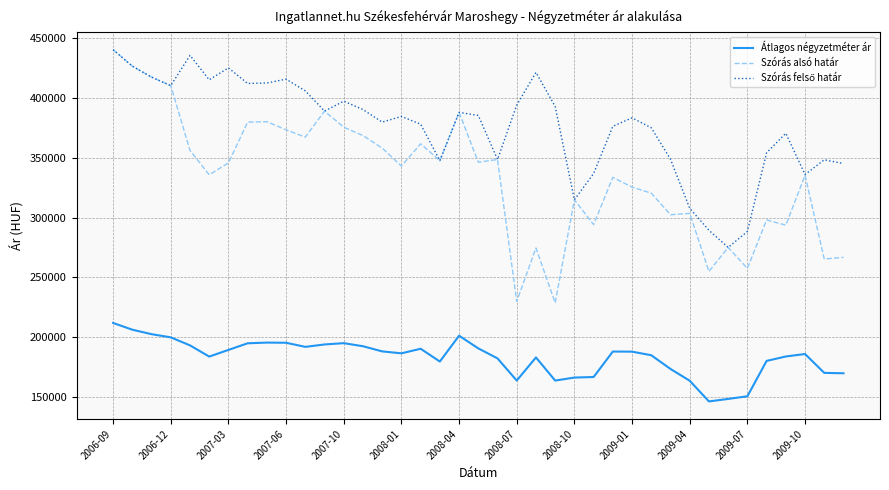

Which series has the widest spread of values?

Szórás alsó határ